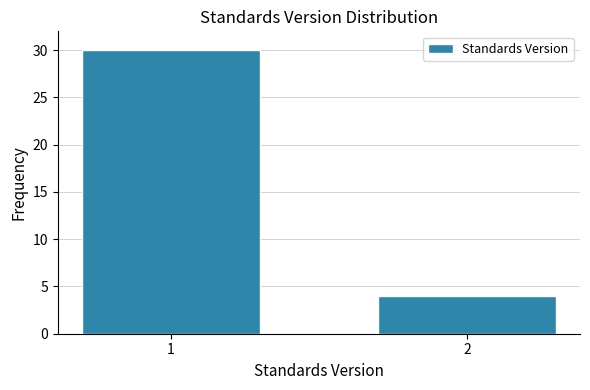

Reading left to right, what are all the values shown in this chart?

30	4